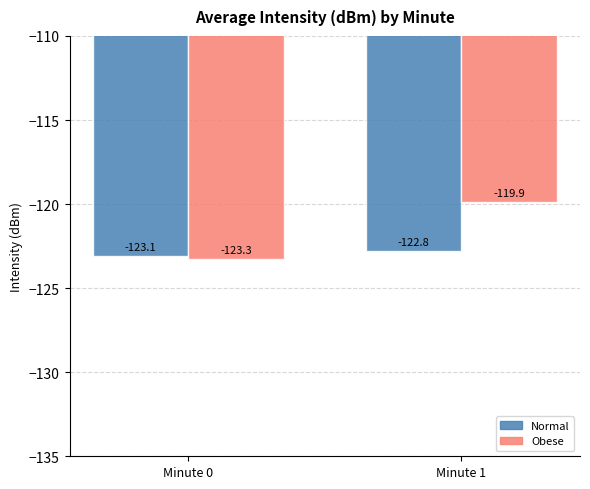

Does the chart contain stacked bars?

No